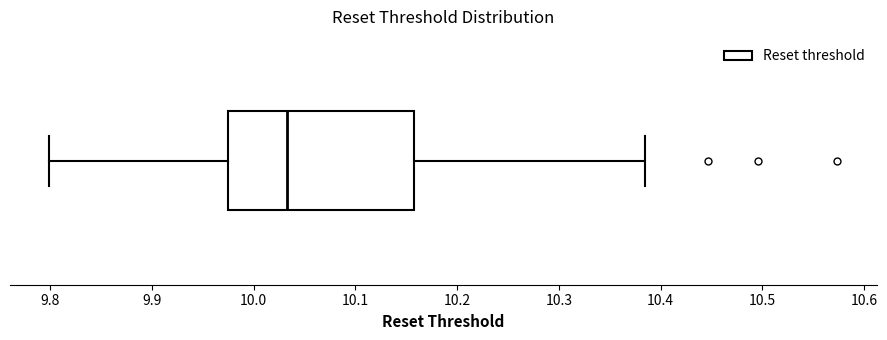

Read this box plot against the x-axis: the position of the median line, the range covered by the box, and the ends of both whiskers. The values are not printed on the chart, so give them approximately, as read against the axis.

median 10.03, box 9.98 to 10.16, whiskers 9.80 to 10.39